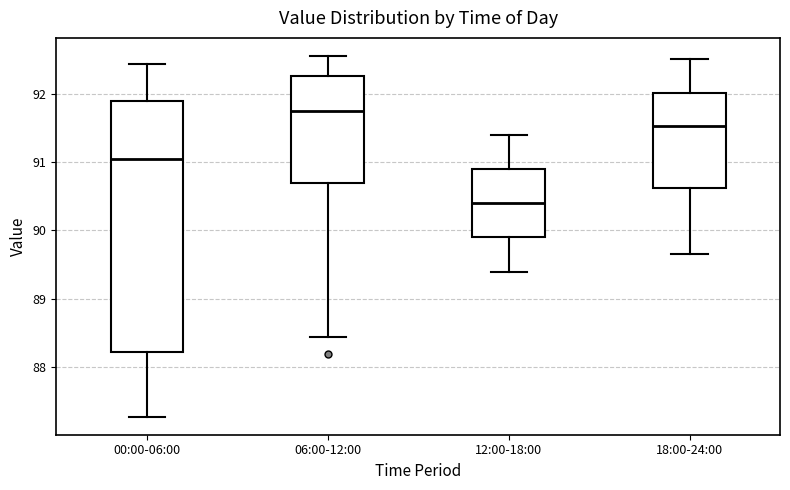

Which box's median line is the lowest?

12:00-18:00